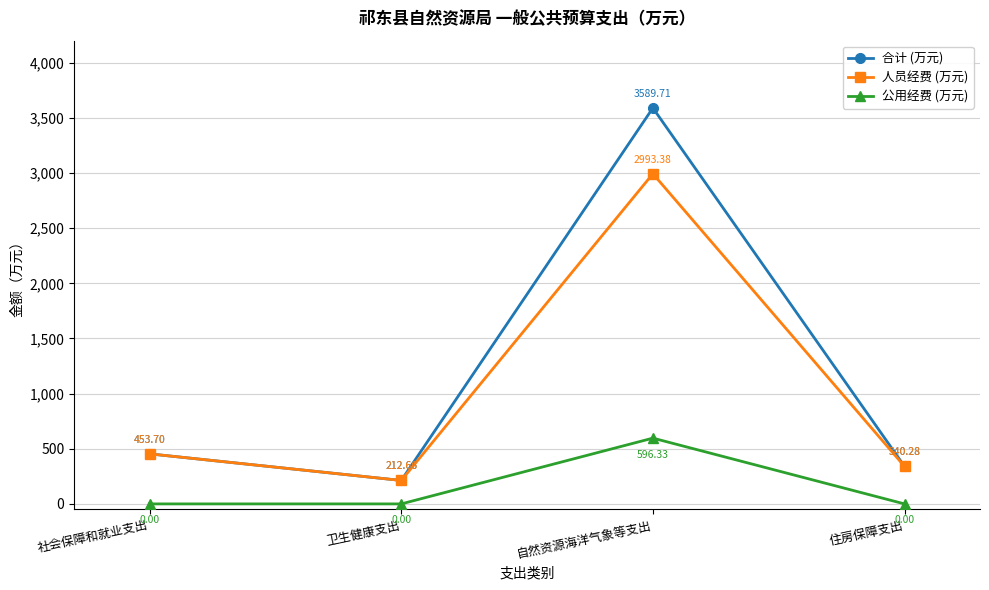

What is the sum of the 合计 (万元) values at 住房保障支出 and 社会保障和就业支出?

794.0